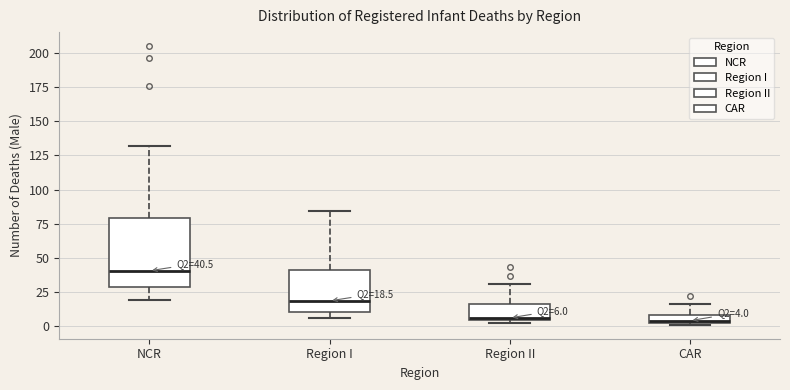

Which box is the tallest, from its lower edge to its upper edge?

NCR